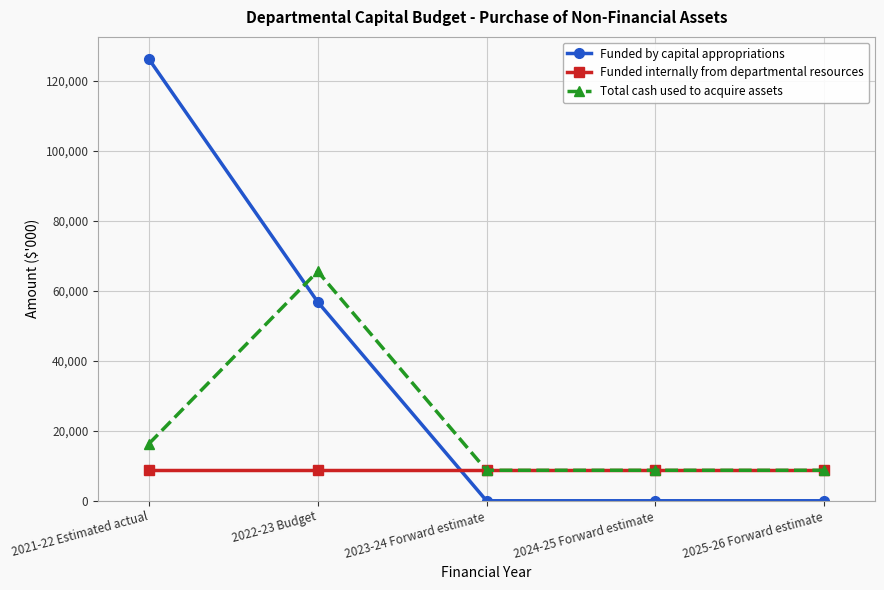

What is the maximum value shown in the chart?

126241